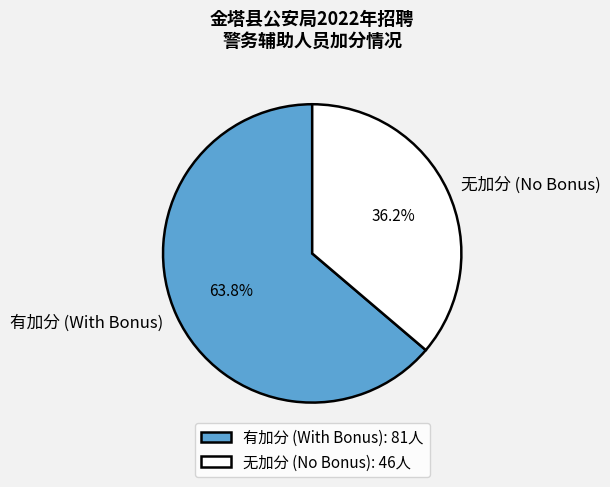

Combined, what portion of the pie is 有加分 (With Bonus) and 无加分 (No Bonus)?

100.0%